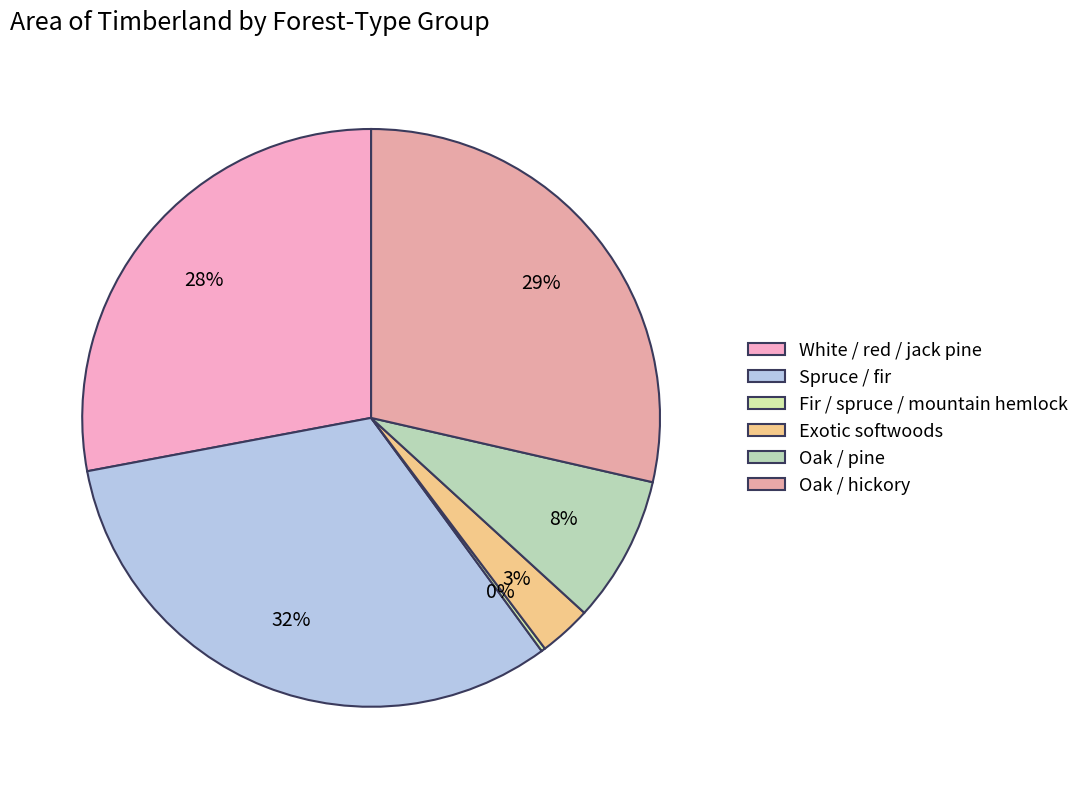

Is the sum of Oak / hickory and Exotic softwoods greater than half?

No